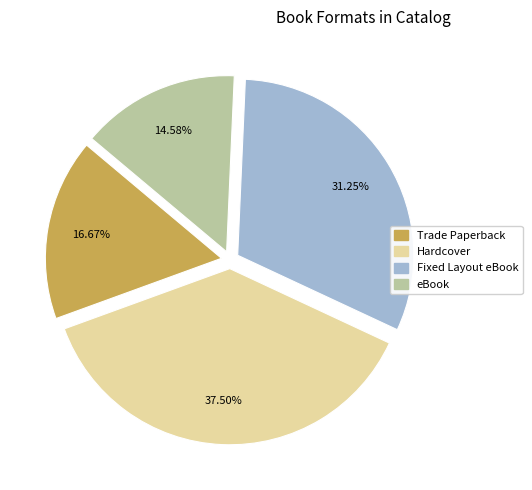

Is it true that Trade Paperback is 28% of the pie?

False